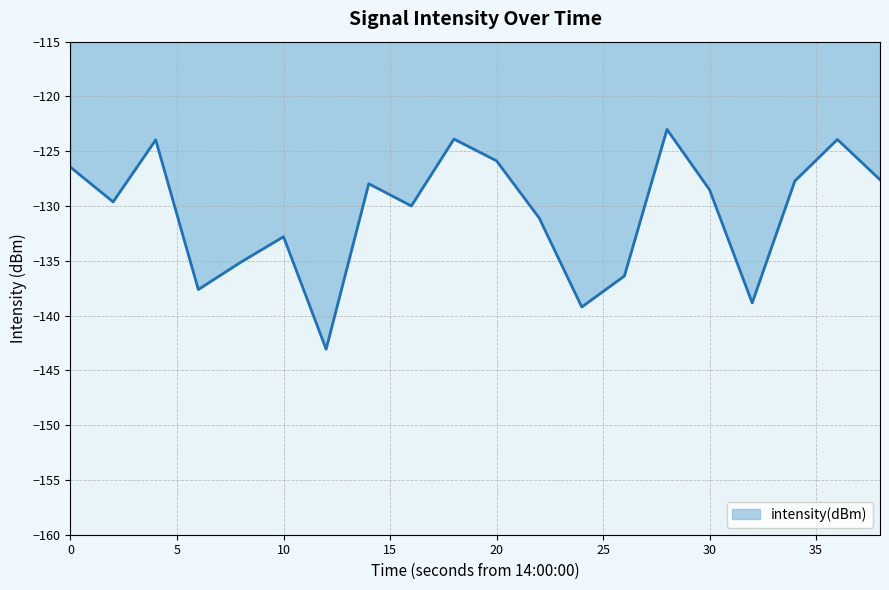

What is the smallest value displayed?

-143.1